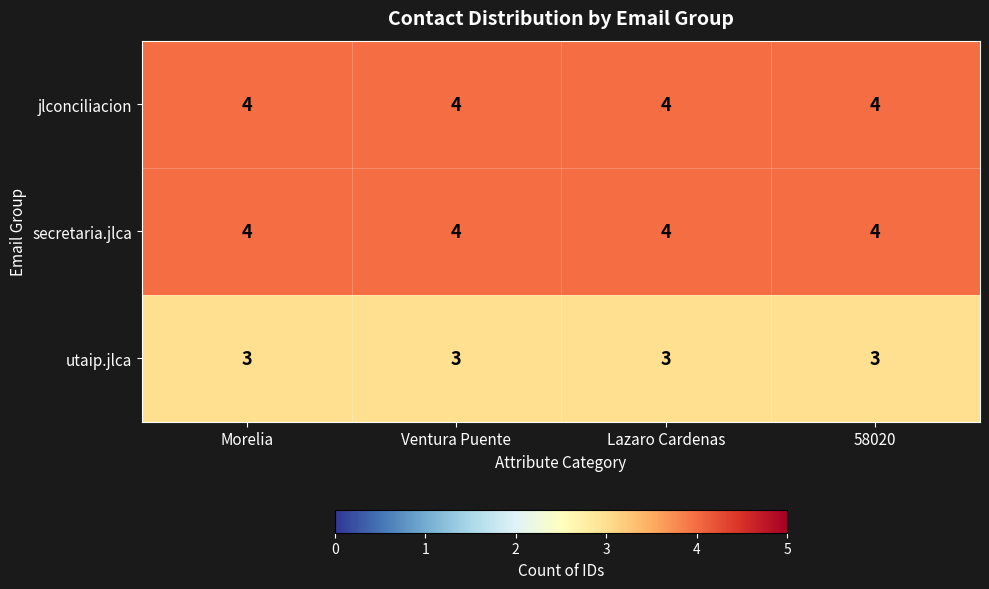

What is the maximum value for jlconciliacion?

4